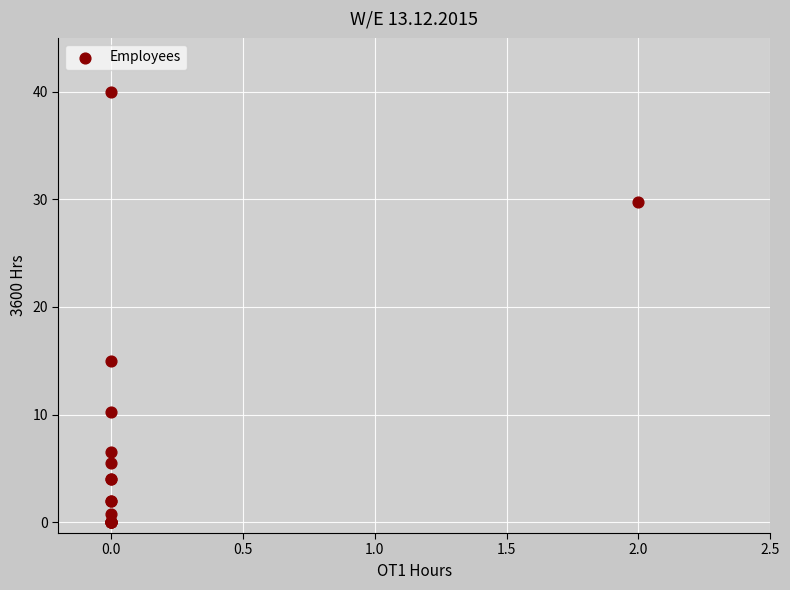

What Y value in the scatter plot is closest to 20?

15.0